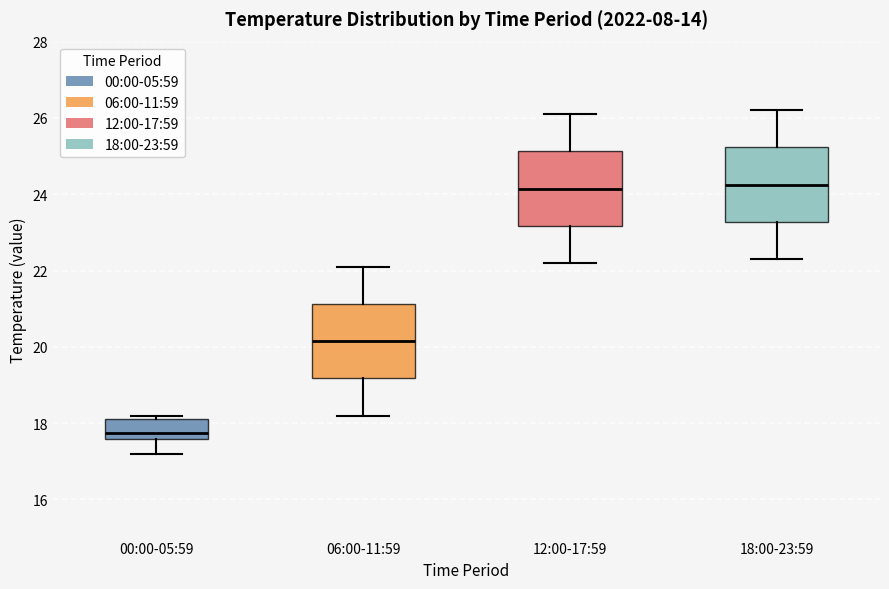

Reading left to right, transcribe this box plot: for each box, give where its median line is, the range the box spans, and where its two whiskers end, as read against the y-axis. The values are not printed on the chart, so give them approximately, as read against the axis.

00:00-05:59: median 17.8, box 17.6 to 18.2, whiskers 17.2 to 18.2 (just above the box's upper edge)
06:00-11:59: median 20.2, box 19.2 to 21.2, whiskers 18.2 to 22.2
12:00-17:59: median 24.2, box 23.2 to 25.2, whiskers 22.2 to 26.2
18:00-23:59: median 24.2, box 23.2 to 25.2, whiskers 22.4 to 26.2